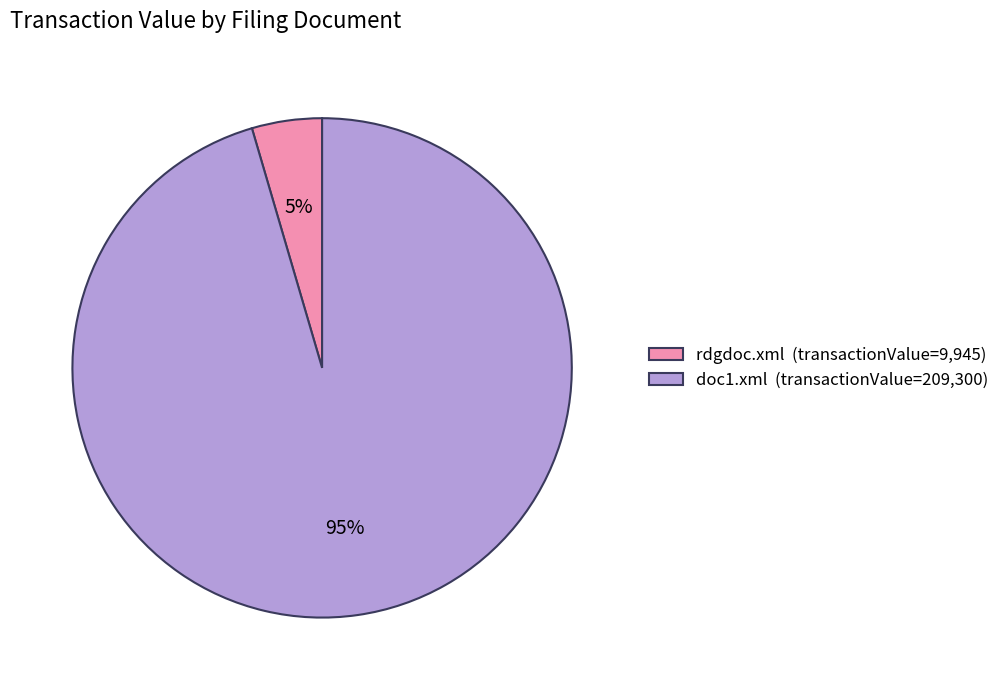

What is the smallest slice in the pie chart?

rdgdoc.xml